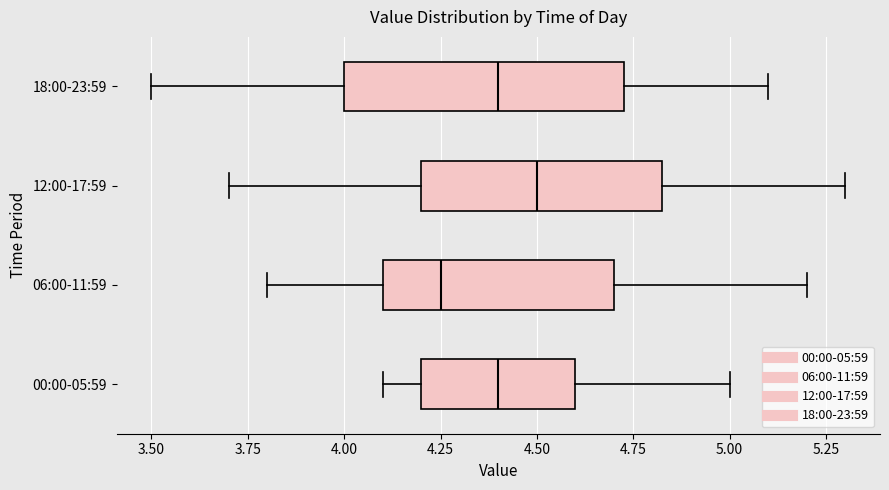

Reading bottom to top, read every box against the x-axis: the position of its median line, the range the box covers, and the ends of its whiskers. The values are not printed on the chart, so give them approximately, as read against the axis.

00:00-05:59: median 4.40, box 4.20 to 4.60, whiskers 4.10 to 5.00
06:00-11:59: median 4.25, box 4.10 to 4.70, whiskers 3.80 to 5.20
12:00-17:59: median 4.50, box 4.20 to 4.85, whiskers 3.70 to 5.30
18:00-23:59: median 4.40, box 4.00 to 4.75, whiskers 3.50 to 5.10